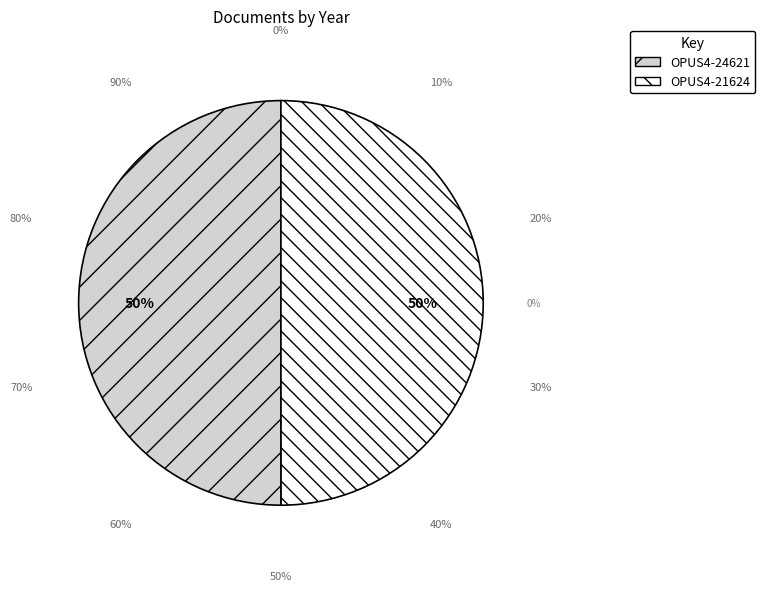

Is it true that OPUS4-24621 is 50% of the pie?

True